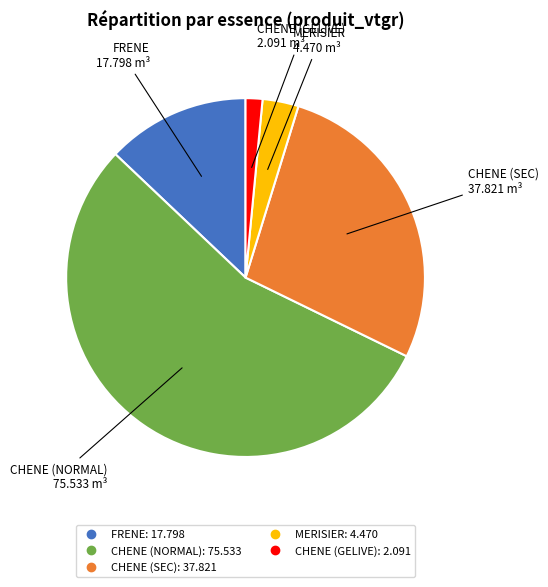

Is there a majority slice in this chart?

Yes